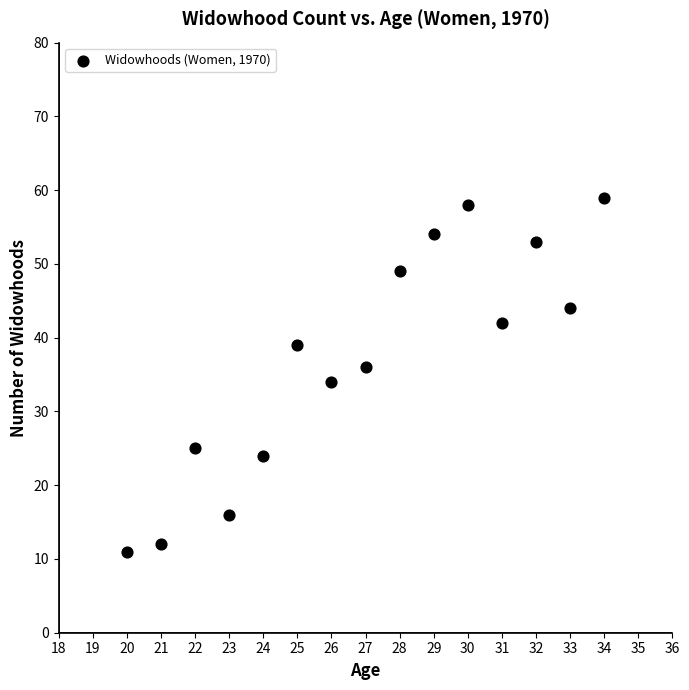

What is the range of X values (max minus min)?

14